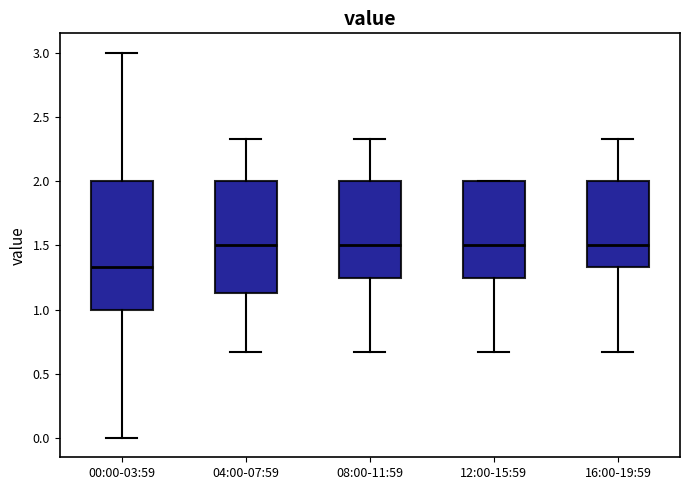

Reading left to right, transcribe this box plot: for each box, give where its median line is, the range the box spans, and where its two whiskers end, as read against the y-axis. The values are not printed on the chart, so give them approximately, as read against the axis.

00:00-03:59: median 1.35, box 1.00 to 2.00, whiskers 0.00 to 3.00
04:00-07:59: median 1.50, box 1.15 to 2.00, whiskers 0.65 to 2.35
08:00-11:59: median 1.50, box 1.25 to 2.00, whiskers 0.65 to 2.35
12:00-15:59: median 1.50, box 1.25 to 2.00, whiskers 0.65 to 2.00
16:00-19:59: median 1.50, box 1.35 to 2.00, whiskers 0.65 to 2.35